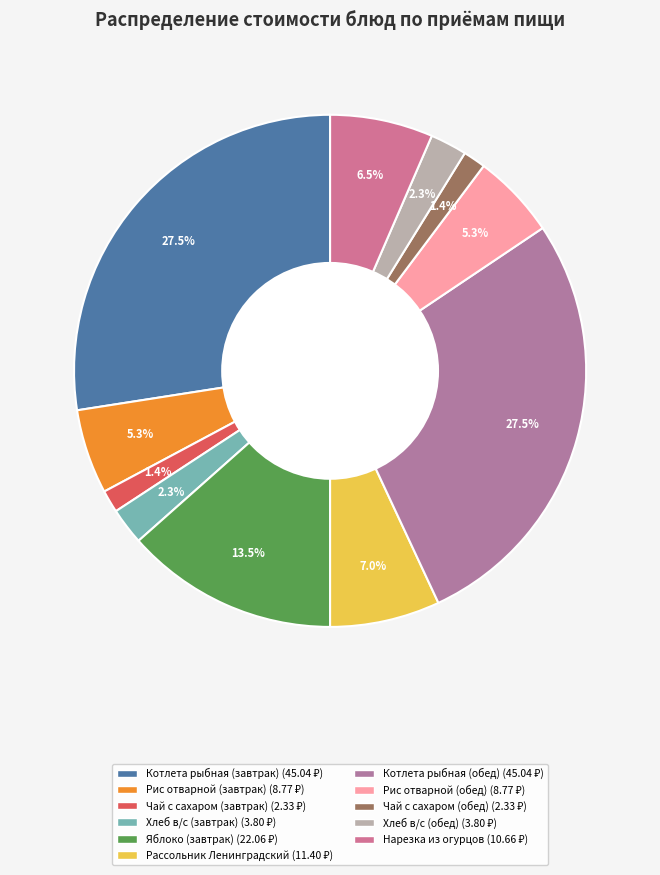

To the nearest percent, what is the average slice percentage?

9%